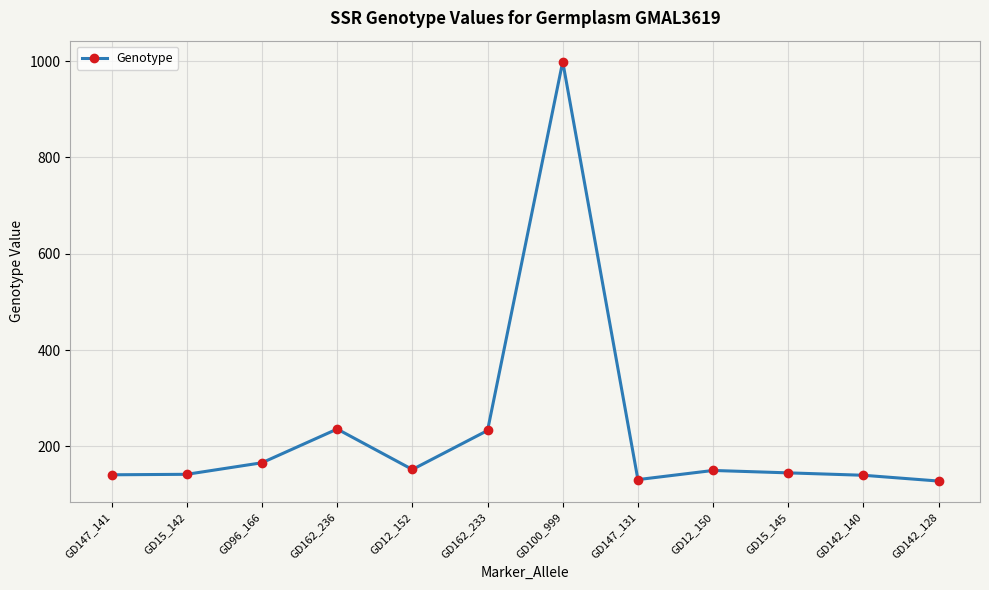

What is the label of the 11th point from the right?

GD15_142